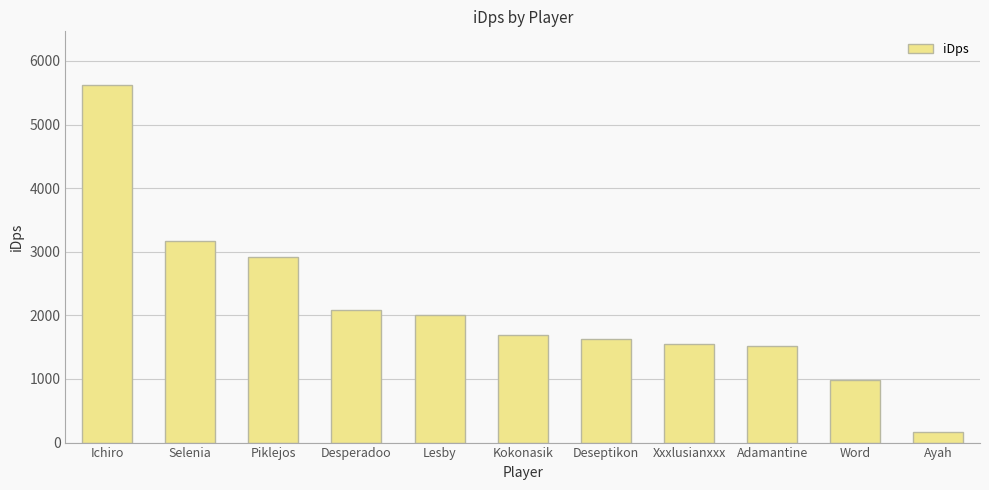

What is the sum of the values at Word and Selenia?

4141.5